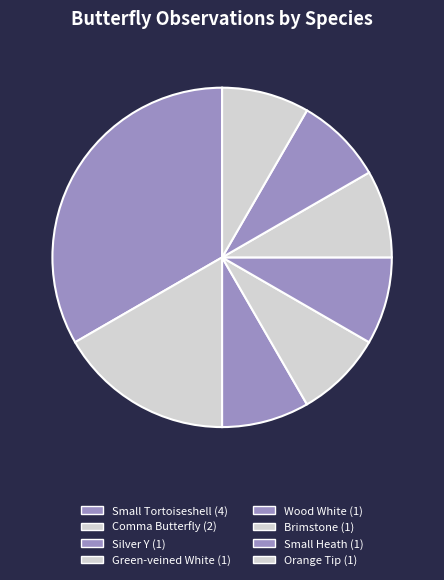

To the nearest percent, what portion does Brimstone represent?

8%